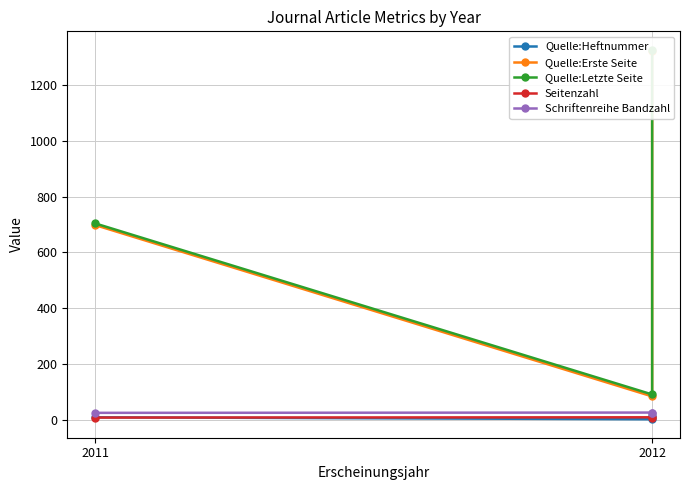

What is the maximum value shown in the chart?

1327